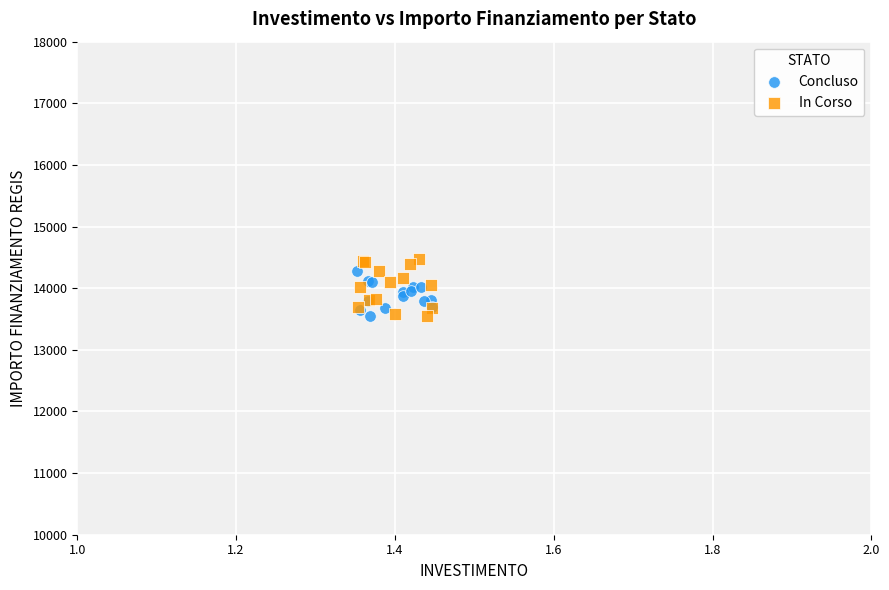

Which series has the widest spread of Y values?

In Corso